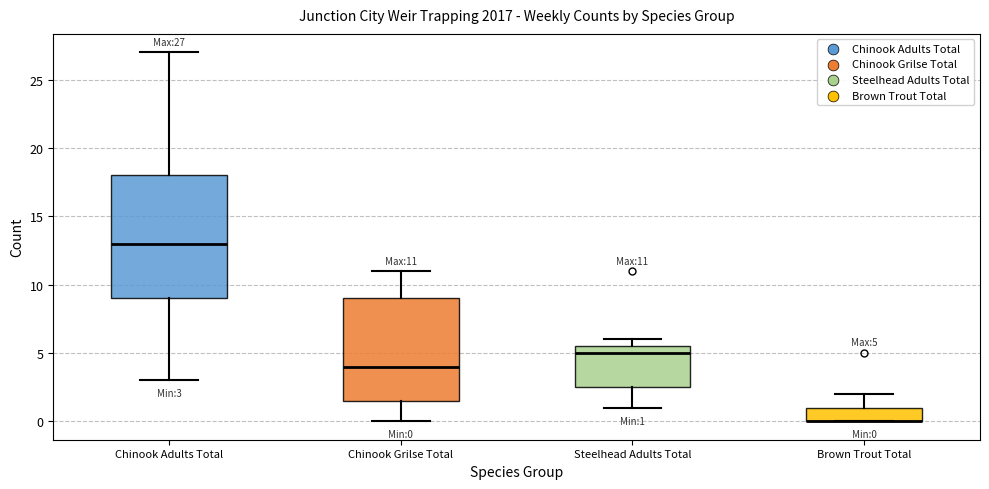

Comparing the boxes themselves (not the whiskers), which one is the tallest?

Chinook Adults Total